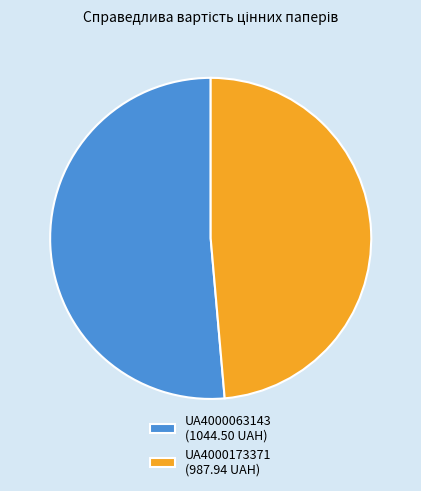

Which category has the biggest portion of the pie?

UA4000063143